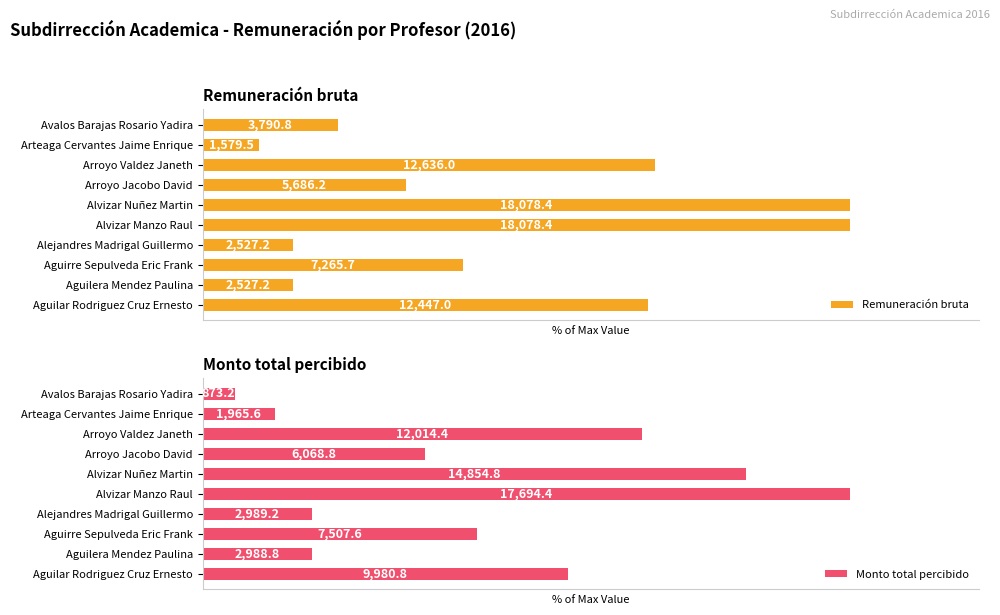

What is the difference between the highest and lowest values at Aguilera Mendez Paulina?

2.9